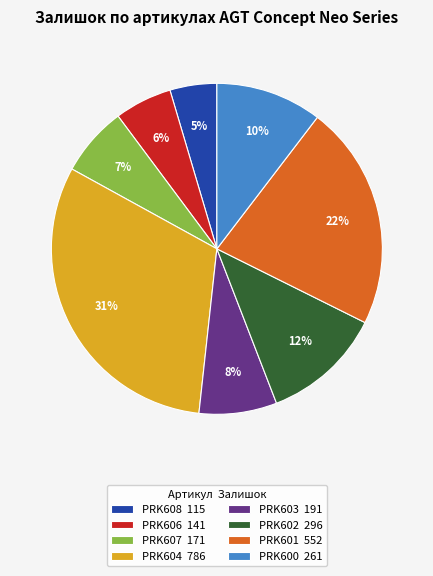

Between PRK600 and PRK603, which is larger?

PRK600